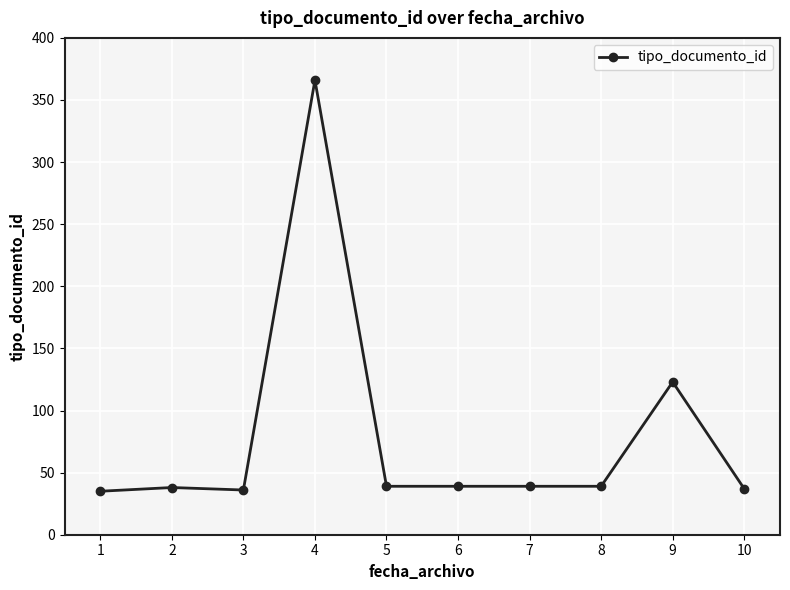

What is the value of the 10th point from the left?

37